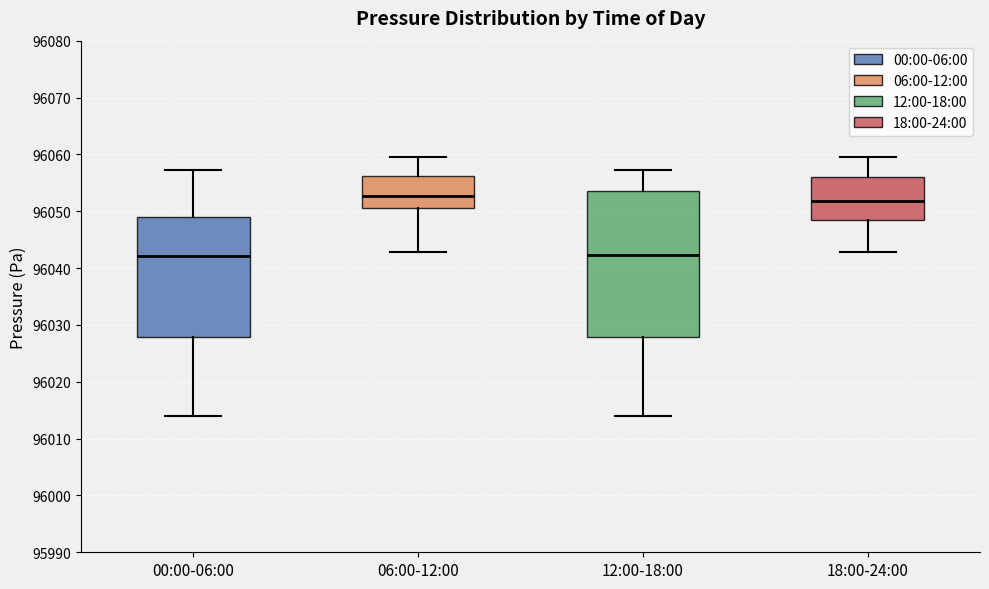

Reading left to right, read every box against the y-axis: the position of its median line, the range the box covers, and the ends of its whiskers. The values are not printed on the chart, so give them approximately, as read against the axis.

00:00-06:00: median 96042, box 96028 to 96049, whiskers 96014 to 96057
06:00-12:00: median 96053, box 96051 to 96056, whiskers 96043 to 96060
12:00-18:00: median 96042, box 96028 to 96054, whiskers 96014 to 96057
18:00-24:00: median 96052, box 96049 to 96056, whiskers 96043 to 96060